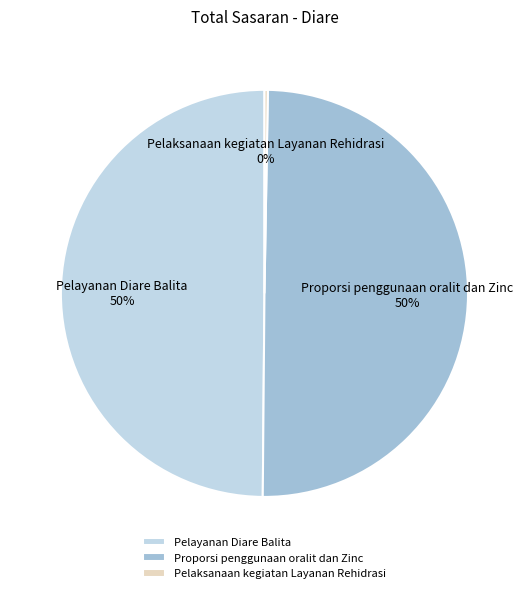

What percentage is the Proporsi penggunaan oralit dan Zinc slice, to the nearest percent?

50%